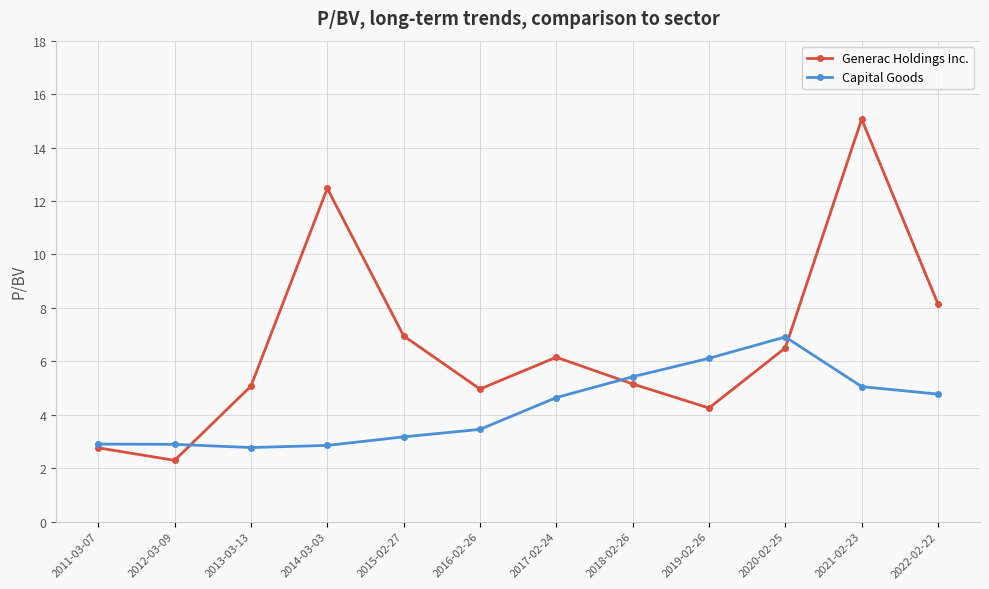

Which series has the largest total across all categories?

Generac Holdings Inc.